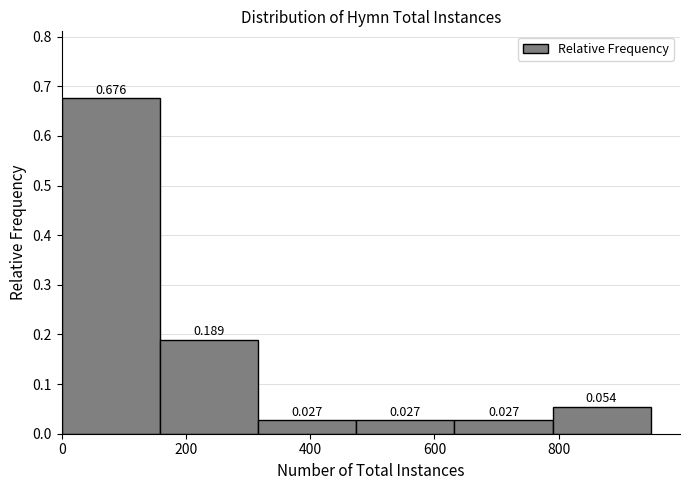

Over which range of the x-axis is the bar tallest?

0 to 160